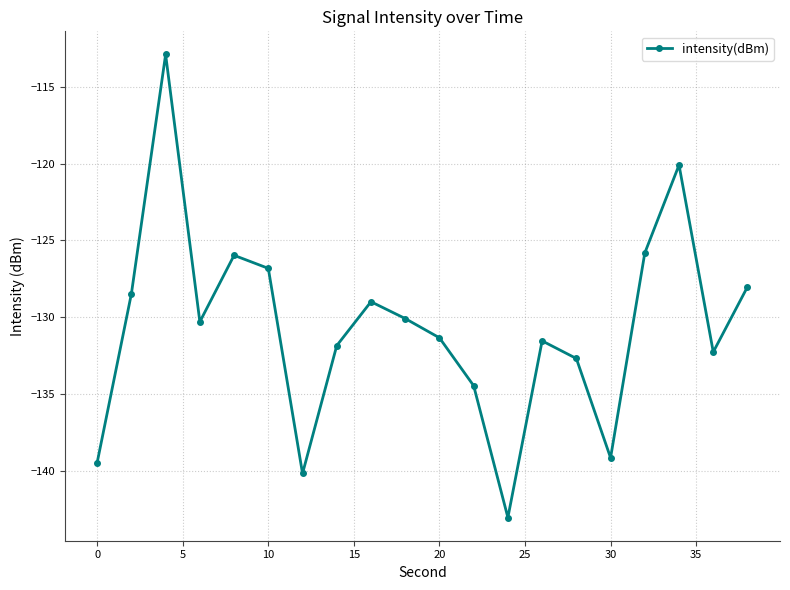

How many interior local valleys (lower than both neighbors) does the data have?

5